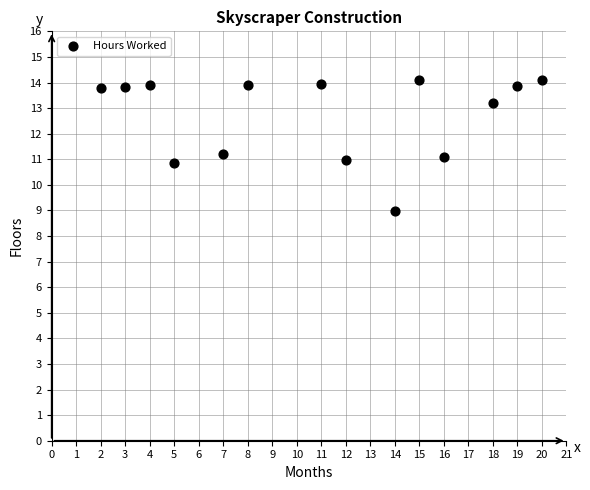

What is the range of X values (max minus min)?

18.0